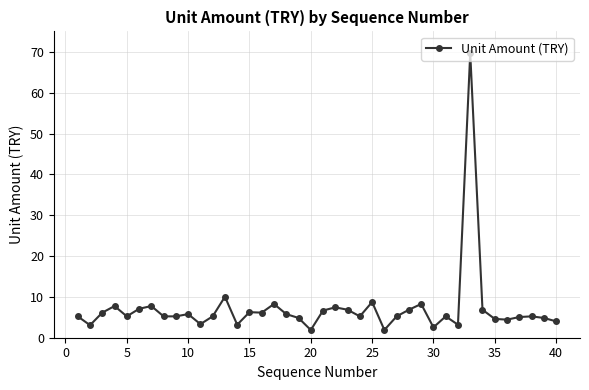

What is the value of the 15th point from the left?

6.3